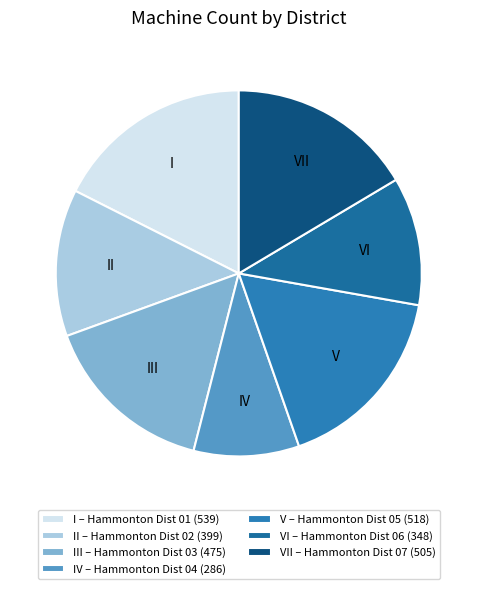

Which slice is the largest?

I – Hammonton Dist 01 (539)